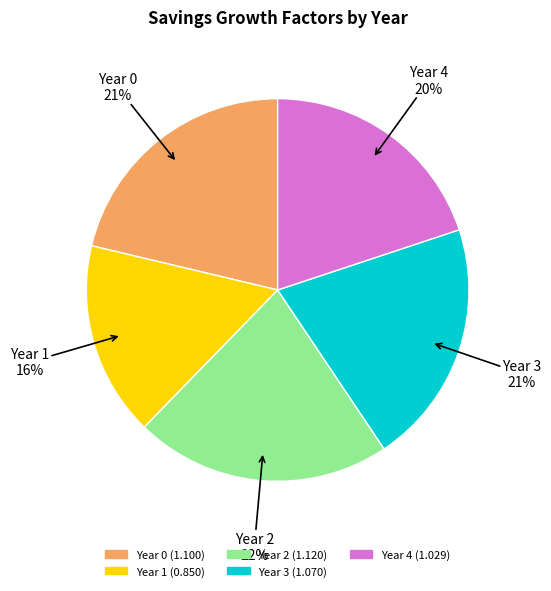

Which has a higher value, Year 3 or Year 4?

Year 3